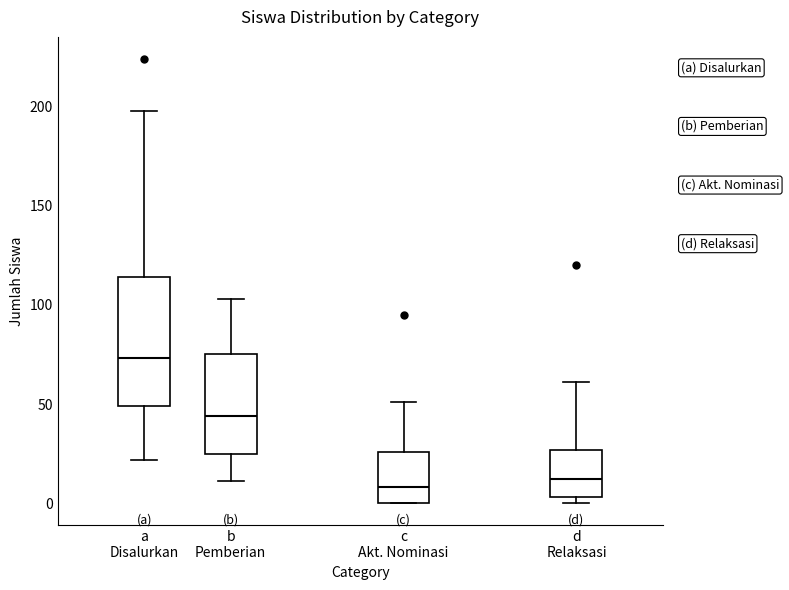

Which box is the tallest, from its lower edge to its upper edge?

a Disalurkan